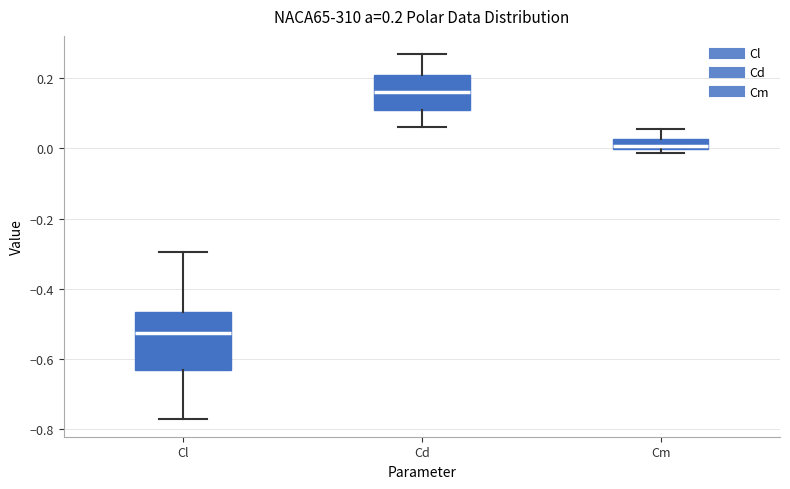

Which box has the lowest median line?

Cl